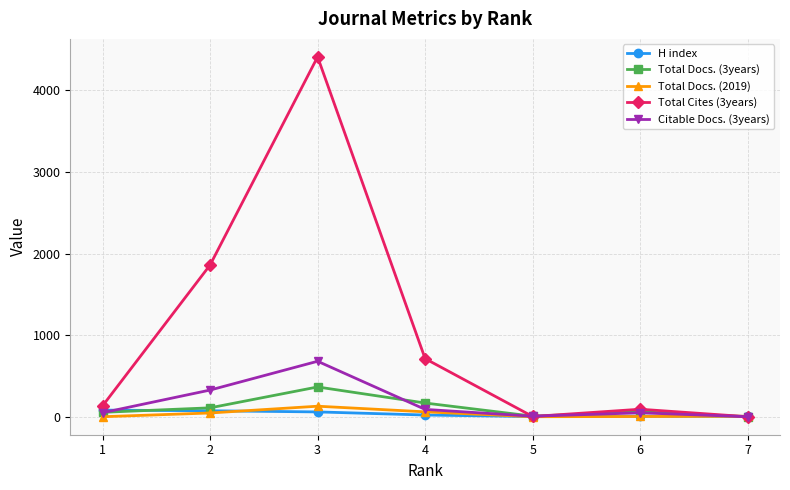

What is the average value of the Total Docs. (2019) series?

35